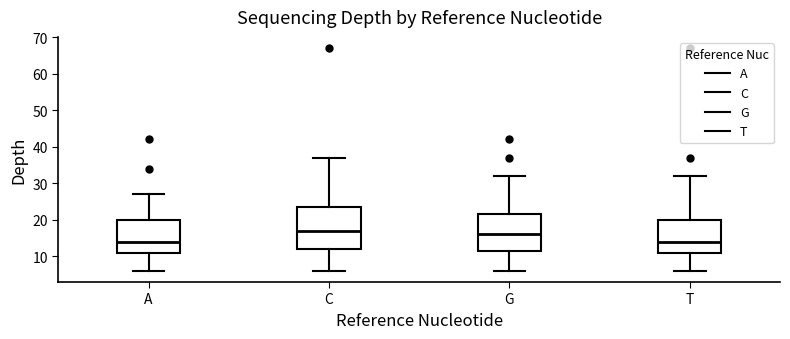

Reading left to right, read every box against the y-axis: the position of its median line, the range the box covers, and the ends of its whiskers. The values are not printed on the chart, so give them approximately, as read against the axis.

A: median 14, box 11 to 20, whiskers 6 to 27
C: median 17, box 12 to 24, whiskers 6 to 37
G: median 16, box 12 to 22, whiskers 6 to 32
T: median 14, box 11 to 20, whiskers 6 to 32